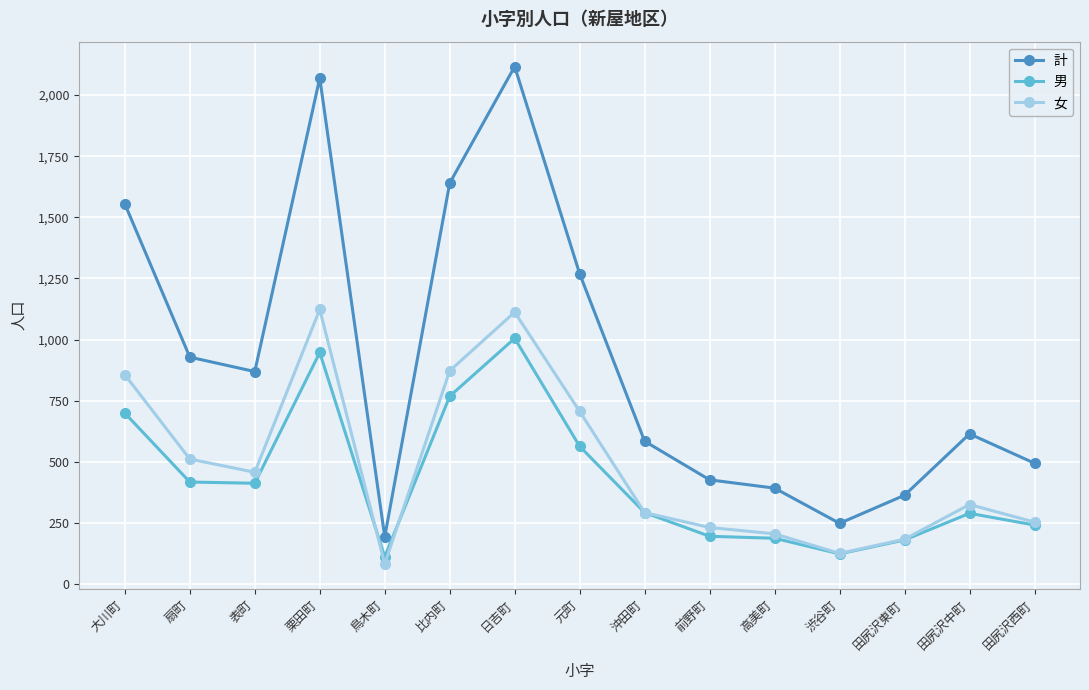

What is the sum of the 女 values at 栗田町 and 表町?

1580